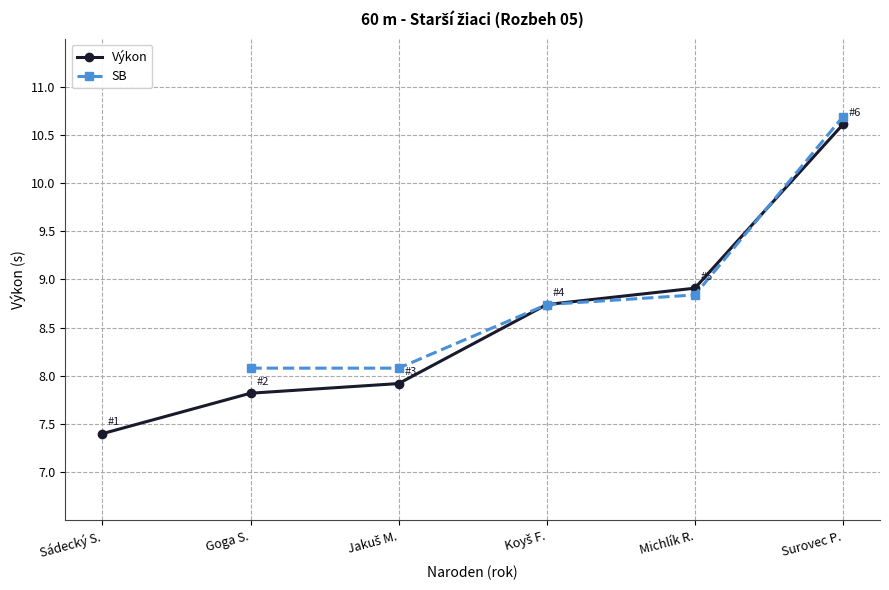

What are all the series names shown in the legend?

Výkon, SB